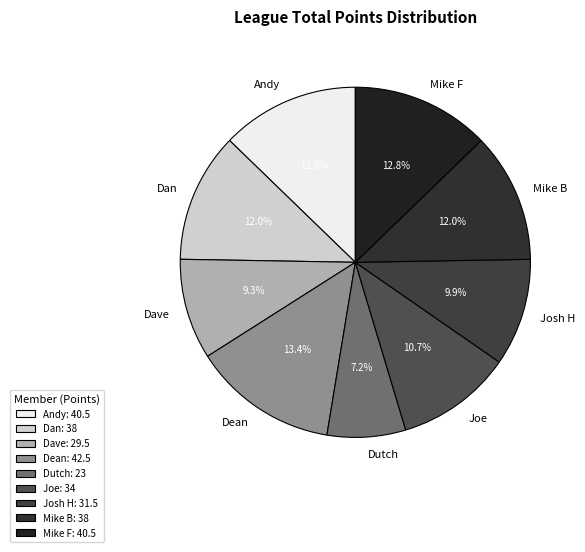

Between Dave and Josh H, which is larger?

Josh H